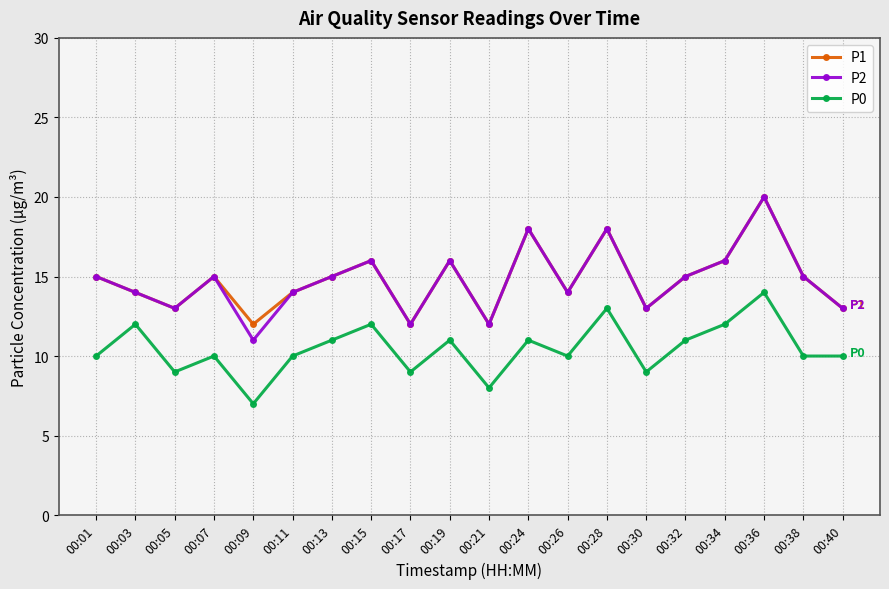

The value of P2 at 00:36 is 11. True or false?

False